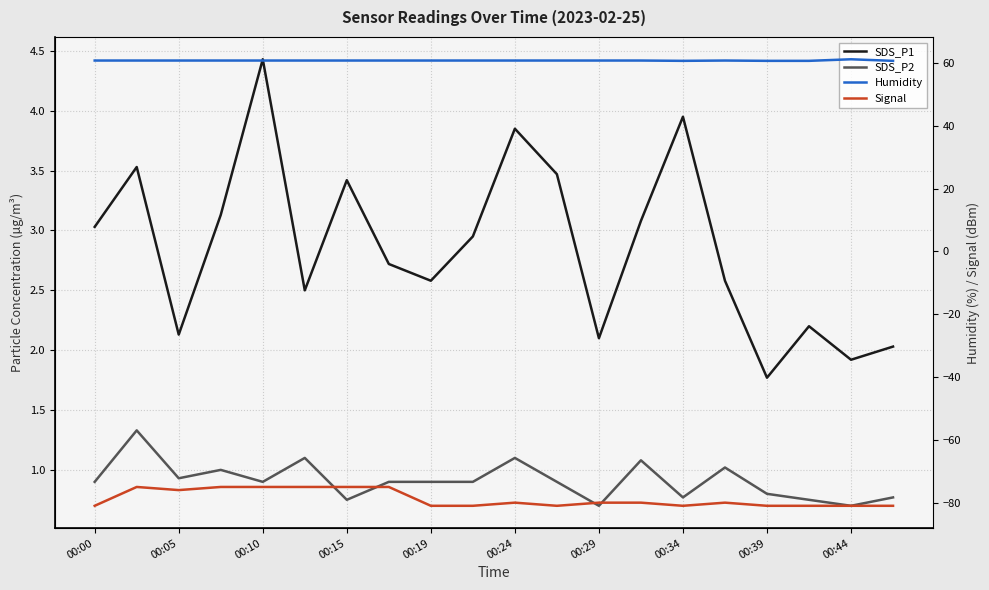

Reading right to left, what are all the values shown in this chart?

SDS_P1: 2.0	1.9	2.2	1.8	2.6	4.0	3.1	2.1	3.5	3.9	3.0	2.6	2.7	3.4	2.5	4.4	3.1	2.1	3.5	3.0
SDS_P2: 0.8	0.7	0.8	0.8	1.0	0.8	1.1	0.7	0.9	1.1	0.9	0.9	0.9	0.8	1.1	0.9	1.0	0.9	1.3	0.9
Humidity: 60.7	61.2	60.7	60.7	60.8	60.7	60.8	60.8	60.8	60.8	60.8	60.8	60.8	60.8	60.8	60.8	60.8	60.8	60.8	60.8
Signal: -81.0	-81.0	-81.0	-81.0	-80.0	-81.0	-80.0	-80.0	-81.0	-80.0	-81.0	-81.0	-75.0	-75.0	-75.0	-75.0	-75.0	-76.0	-75.0	-81.0